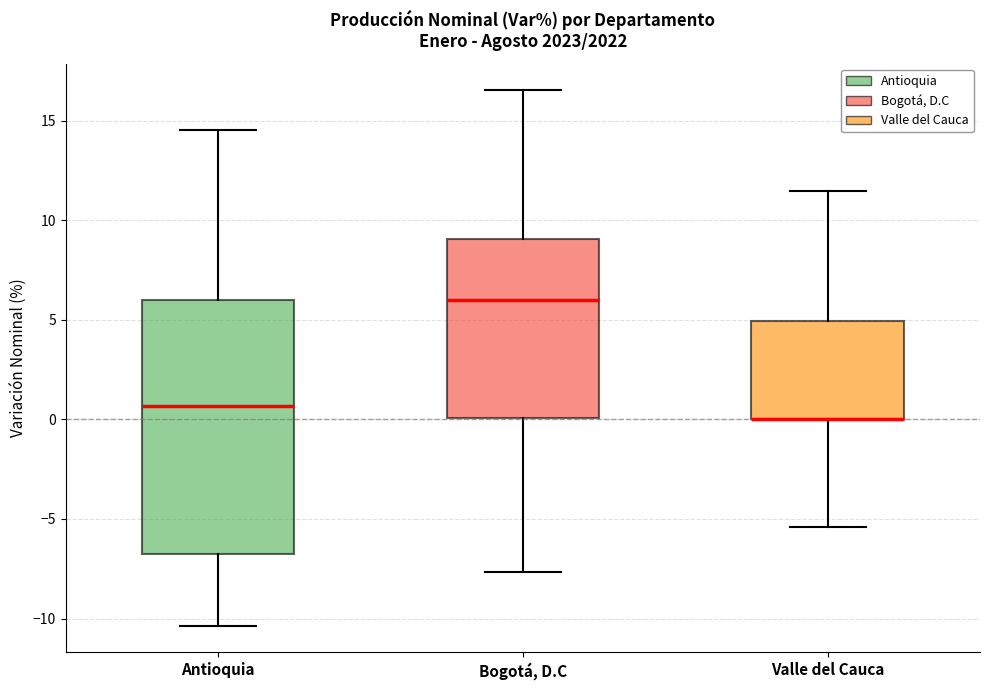

Comparing the boxes themselves (not the whiskers), which one is the tallest?

Antioquia